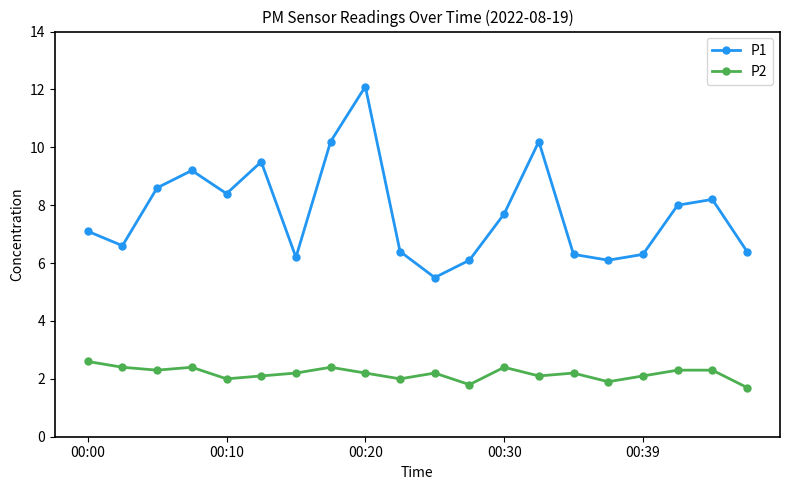

What is the sum of all P1 values?

155.1